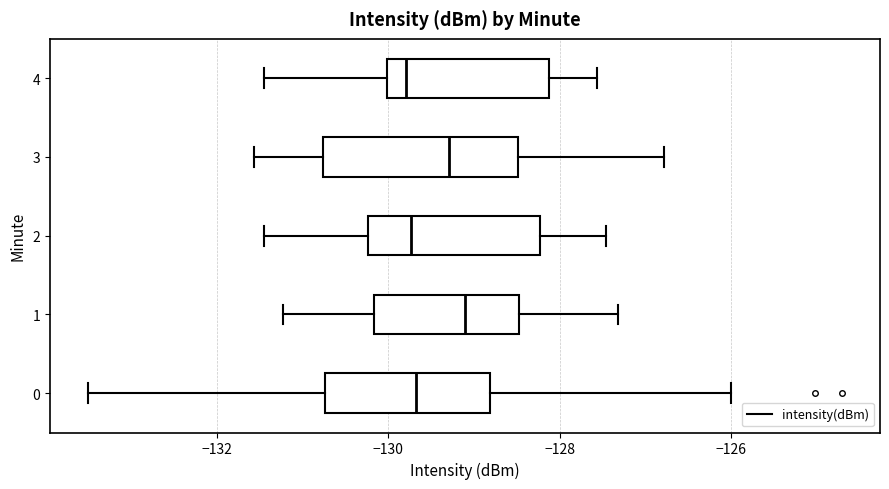

Reading bottom to top, read every box against the x-axis: the position of its median line, the range the box covers, and the ends of its whiskers. The values are not printed on the chart, so give them approximately, as read against the axis.

0: median -129.6, box -130.8 to -128.8, whiskers -133.6 to -126.0
1: median -129.2, box -130.2 to -128.4, whiskers -131.2 to -127.4
2: median -129.8, box -130.2 to -128.2, whiskers -131.4 to -127.4
3: median -129.2, box -130.8 to -128.4, whiskers -131.6 to -126.8
4: median -129.8, box -130.0 to -128.2, whiskers -131.4 to -127.6